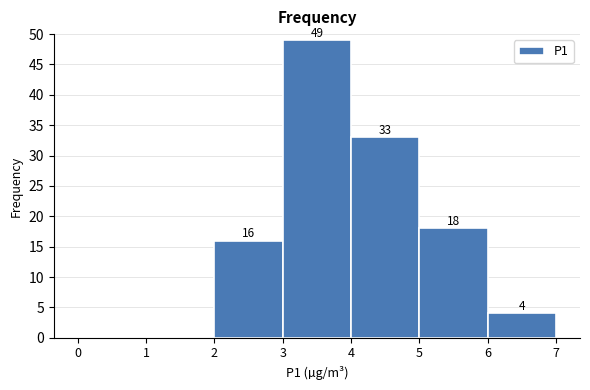

Which range on the x-axis has the tallest bar?

3 to 4